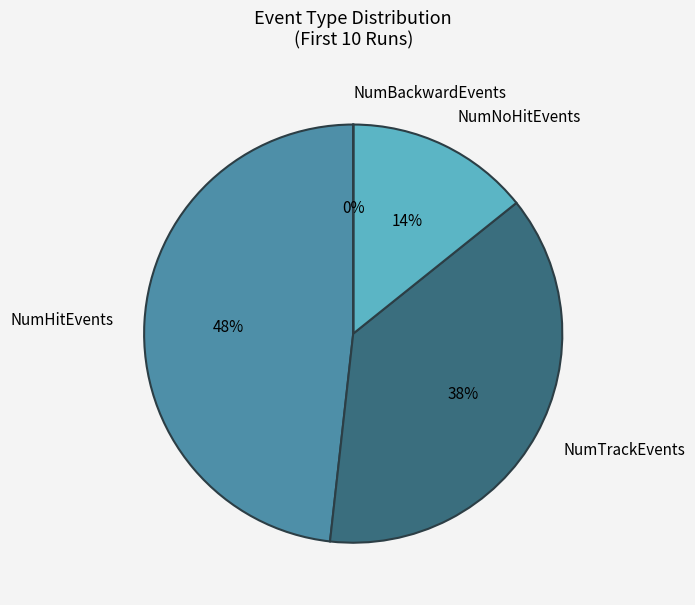

Do NumHitEvents and NumTrackEvents together represent more than half of the pie?

Yes